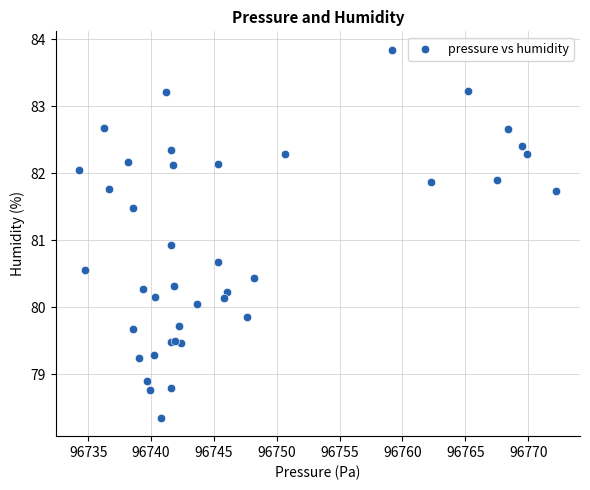

What Y value in the scatter plot is closest to 81?

80.9